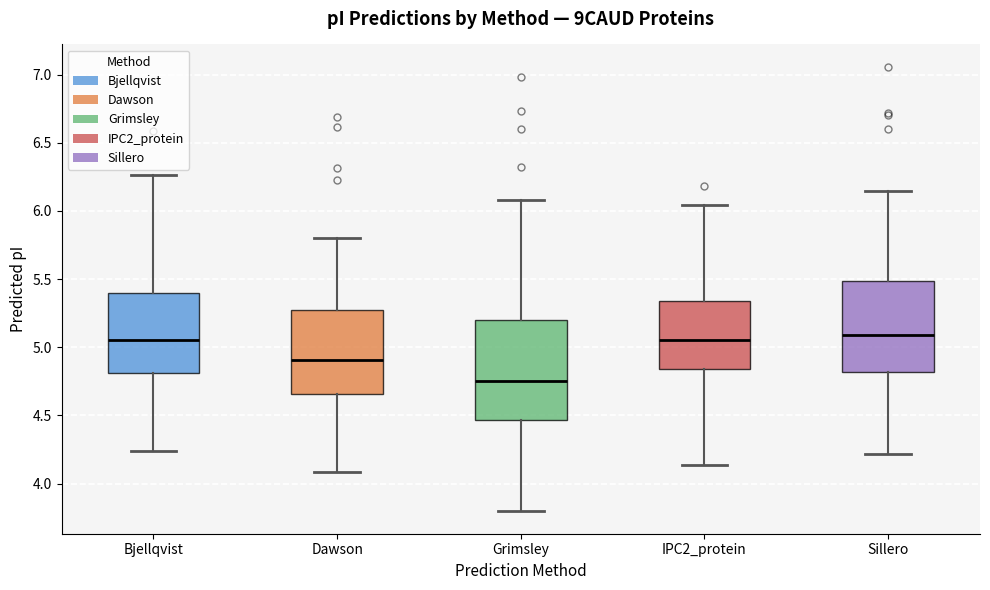

Comparing the boxes themselves (not the whiskers), which one is the tallest?

Grimsley